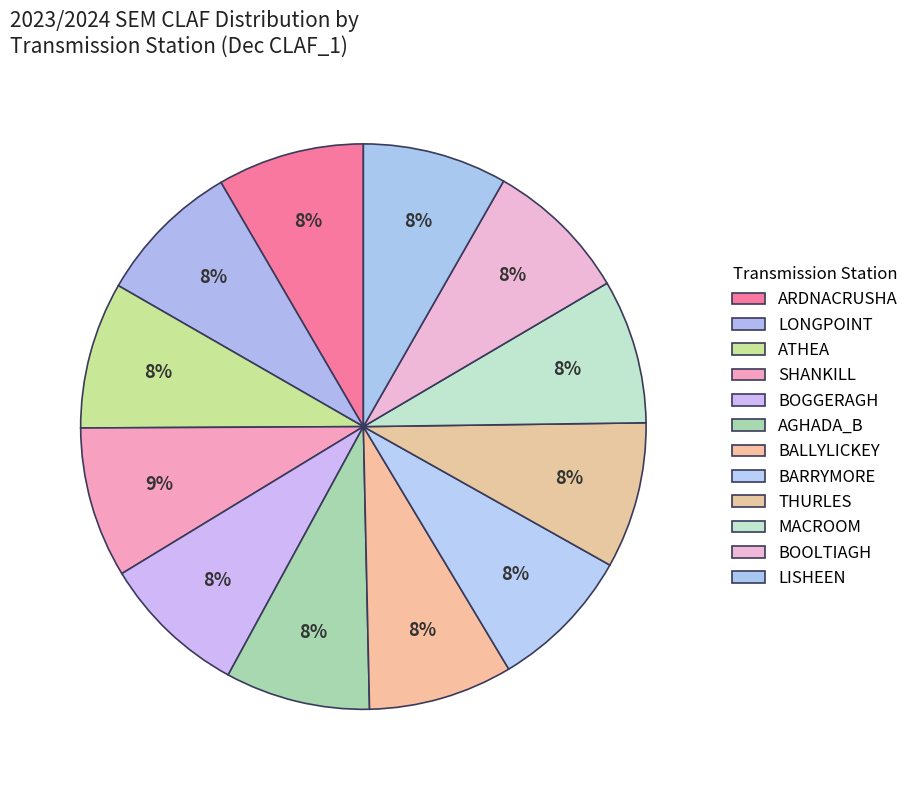

What percentage is NOT represented by THURLES?

91.6%